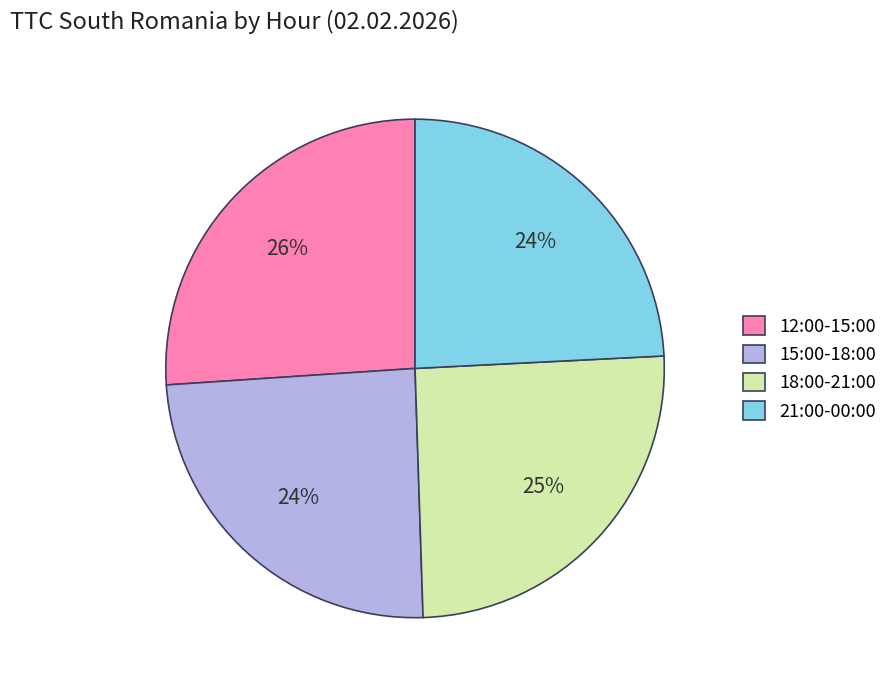

Is it true that 12:00-15:00 is 11% of the pie?

False